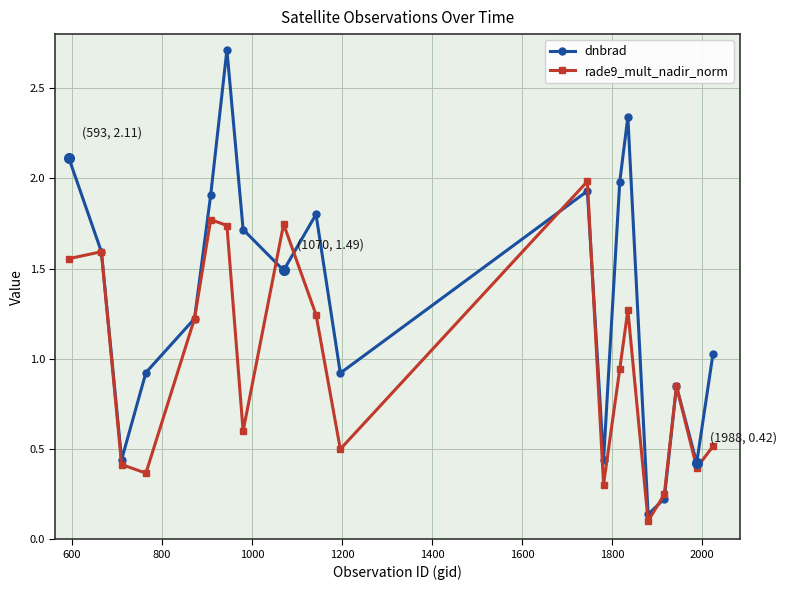

What is the sum of all rade9_mult_nadir_norm values?

19.4